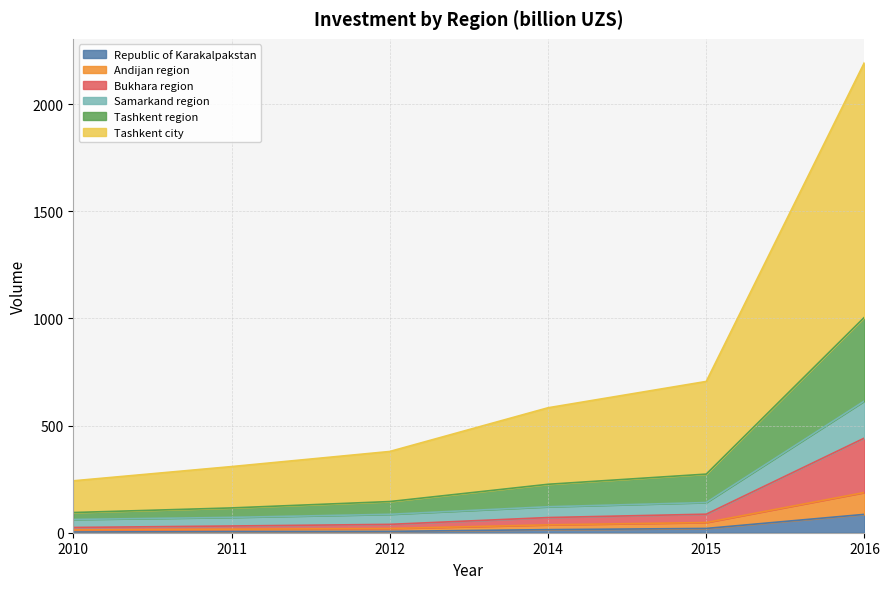

At which category is the sum across all series the highest?

2016